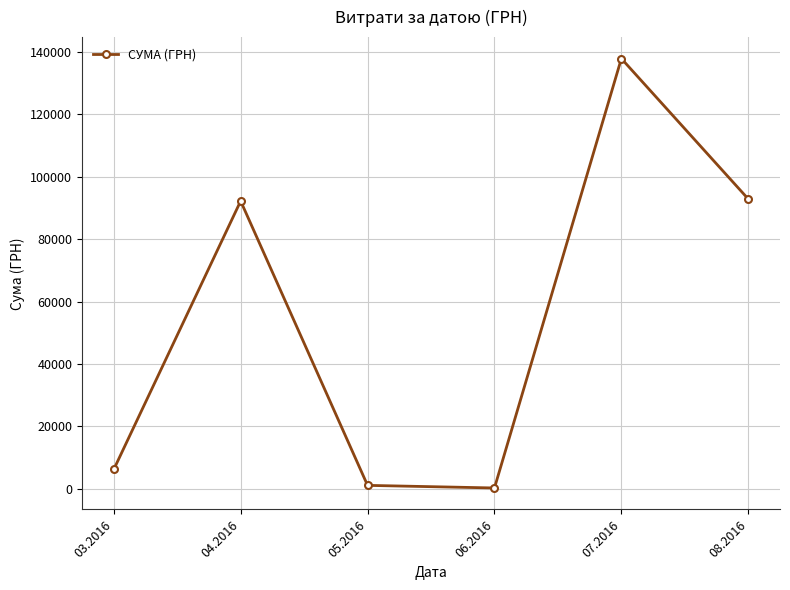

How many distinct data groups are displayed?

1